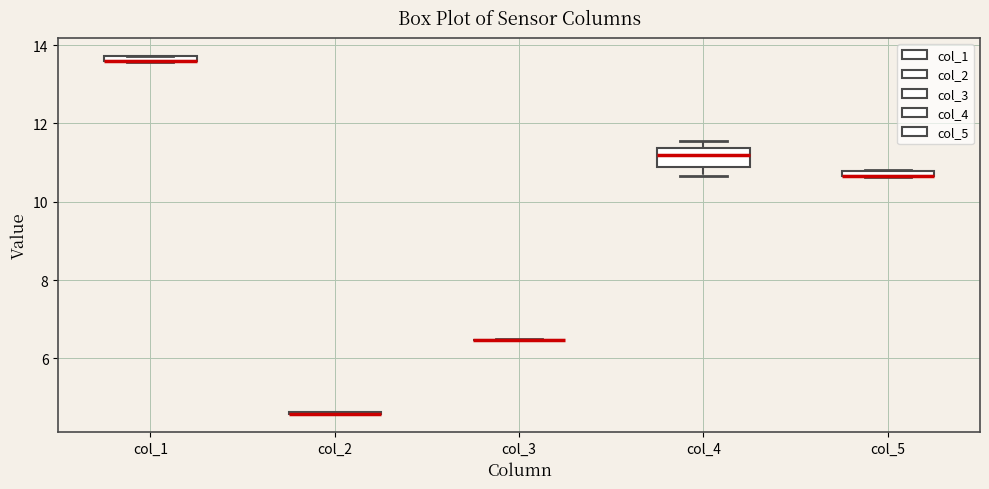

Which box is the tallest, from its lower edge to its upper edge?

col_4